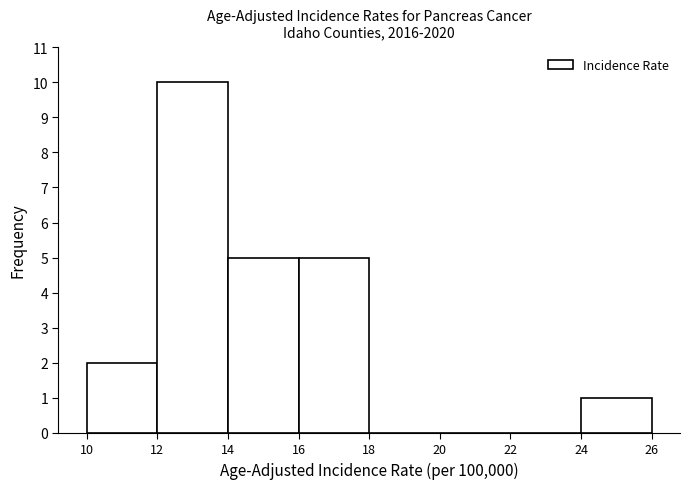

Reading left to right, list every bar in this chart as the range it spans on the x-axis followed by its height. The values are not printed on the chart, so give them approximately, as read against the axis.

10 to 12: 2
12 to 14: 10
14 to 16: 5
16 to 18: 5
18 to 20: 0
20 to 22: 0
22 to 24: 0
24 to 26: 1